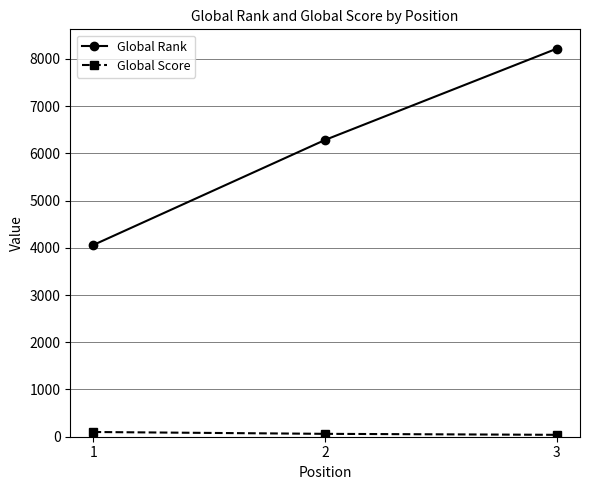

Is it true that Global Score equals 61 at 2?

True